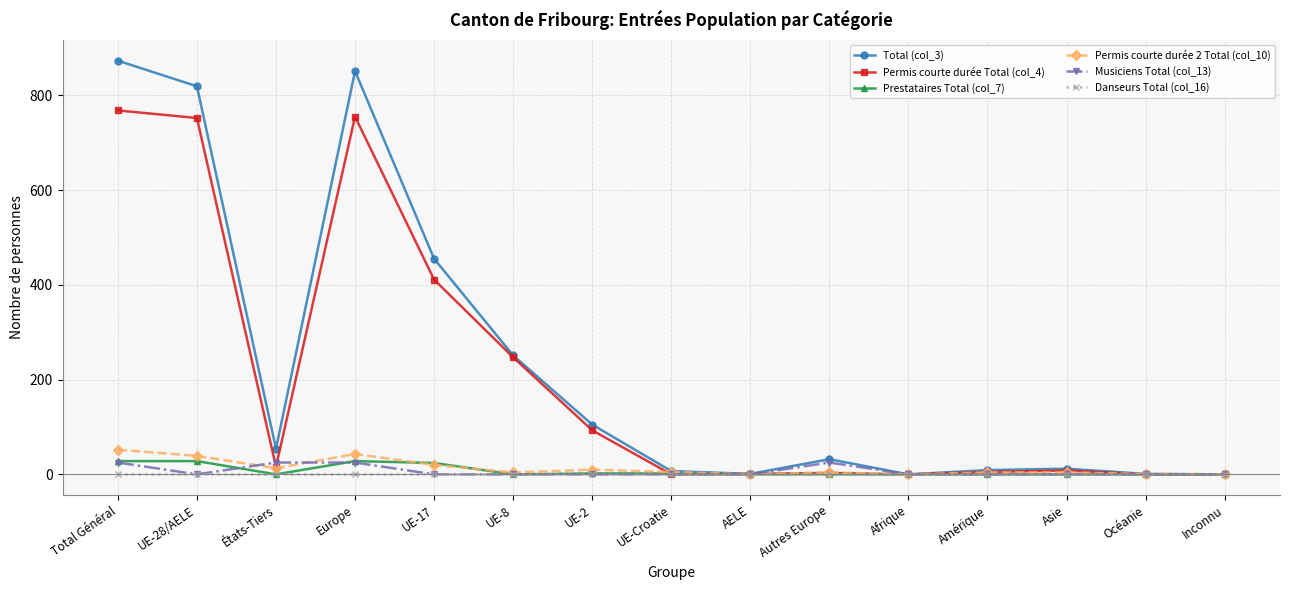

Is it true that Permis courte durée Total (col_4) equals 0 at Océanie?

True